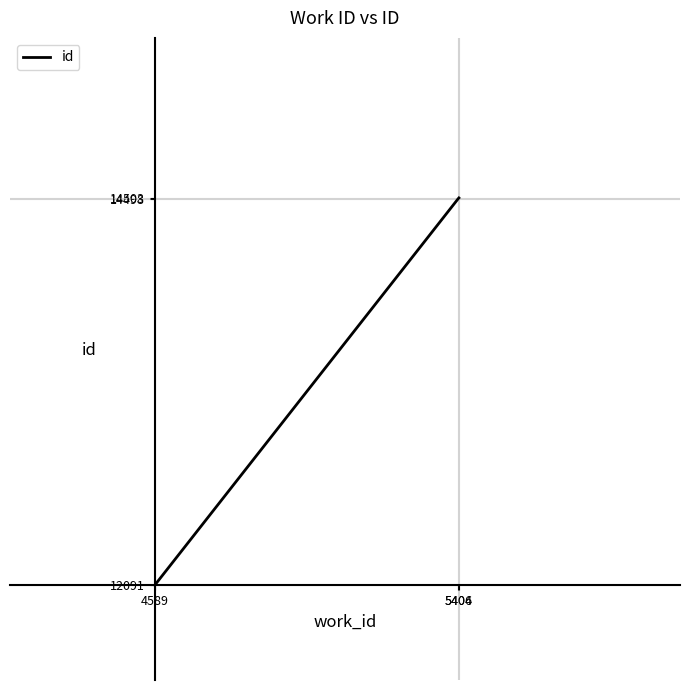

What is the smallest value displayed?

12091